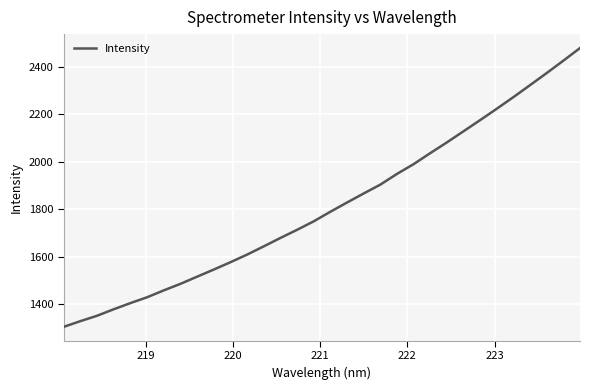

What is the difference between the maximum and minimum values?

1174.1